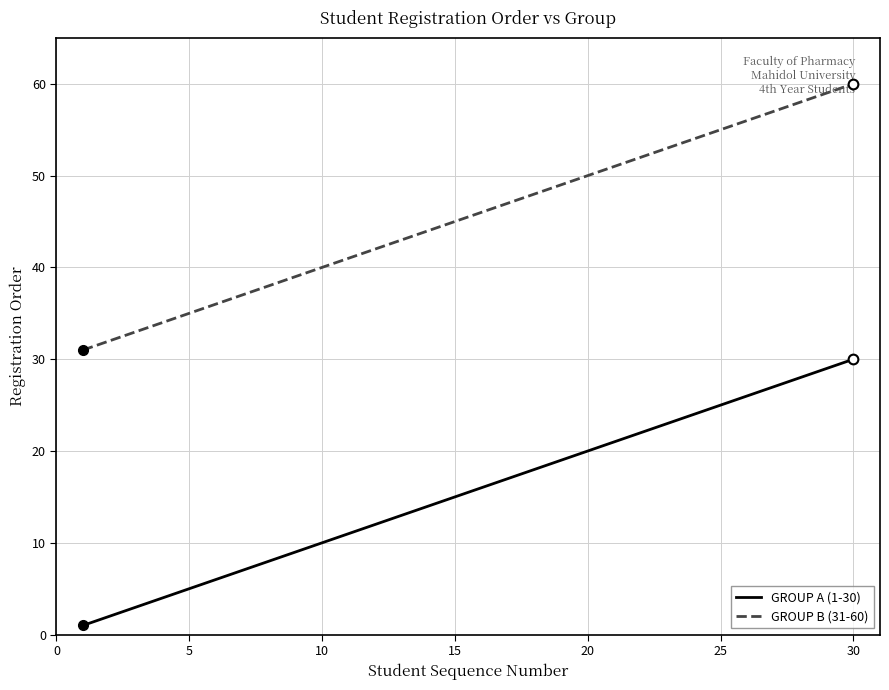

Which series has the largest total across all categories?

GROUP B (31-60)